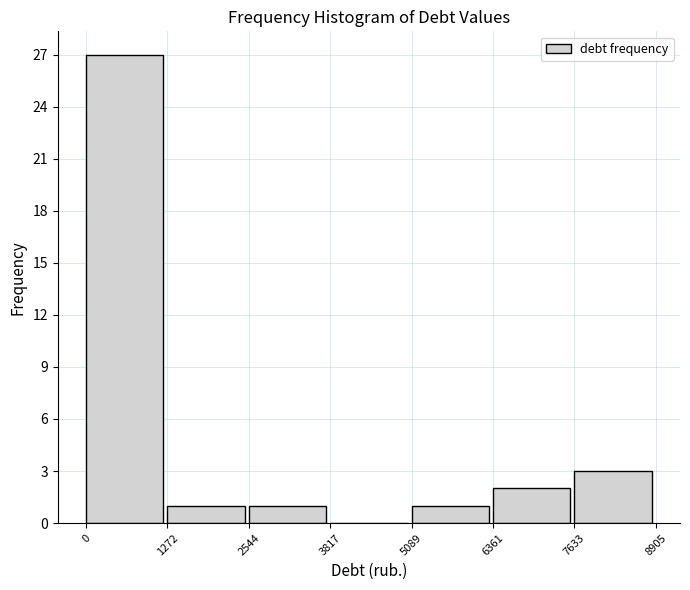

Reading left to right, transcribe this chart: for each bar, give the range it covers on the x-axis and its height. The values are not printed on the chart, so give them approximately, as read against the axis.

0 to 1272: 27
1272 to 2544: 1
2544 to 3817: 1
3817 to 5089: 0
5089 to 6361: 1
6361 to 7633: 2
7633 to 8905: 3